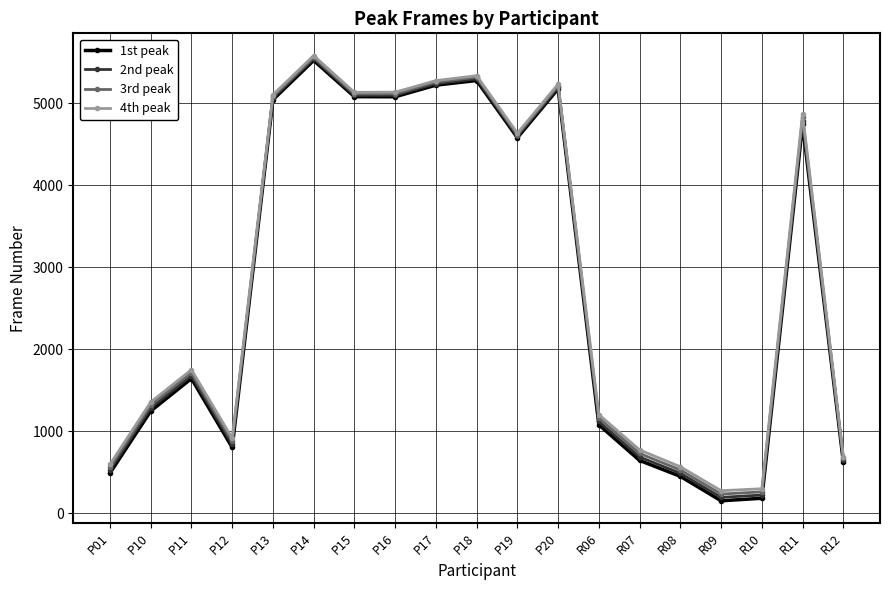

Where is 3rd peak nearest to the value 2896?

P11